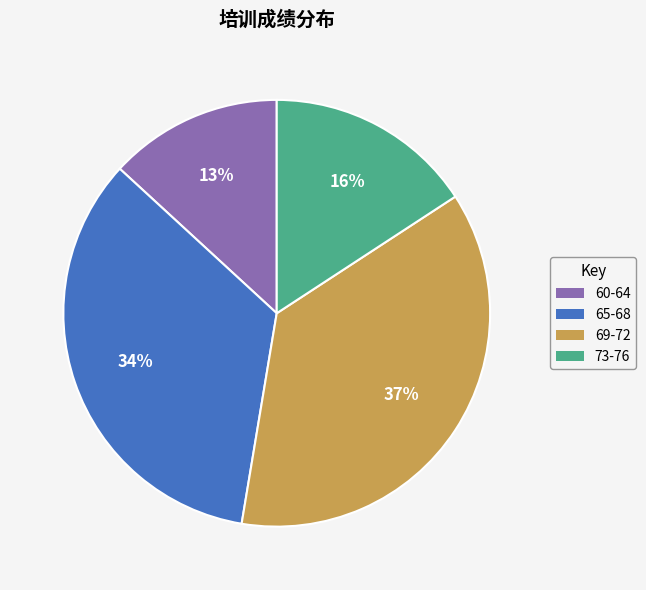

Does any single category account for the majority?

No